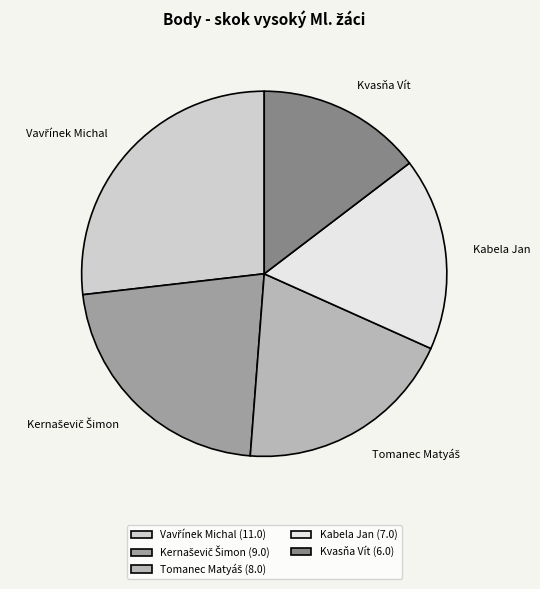

The Kabela Jan slice represents 17% of the pie. True or false?

True